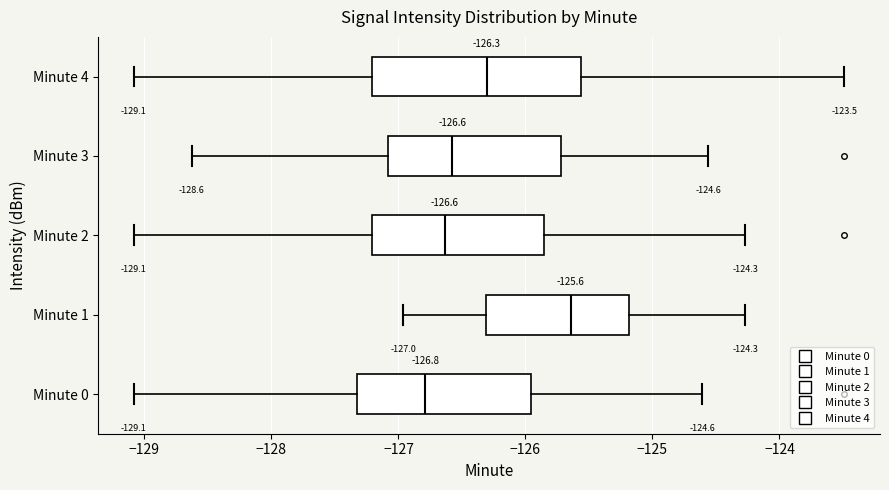

Which box has the furthest to the left median line?

Minute 0